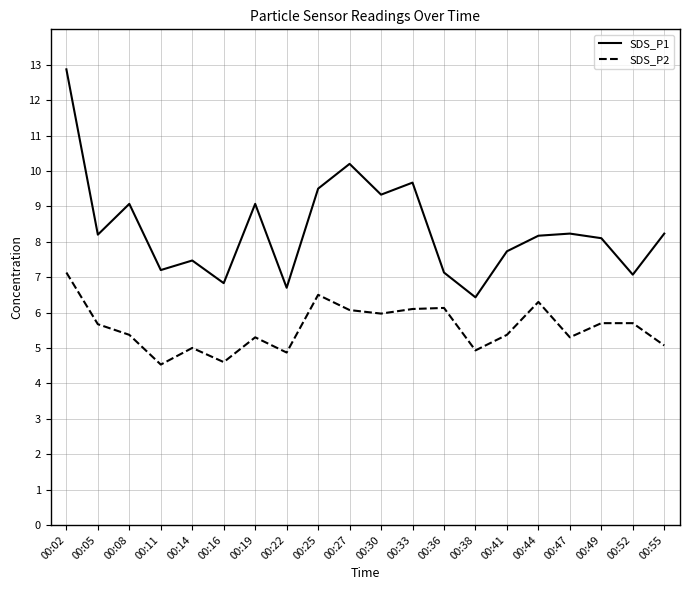

What is the average value of the SDS_P1 series?

8.4